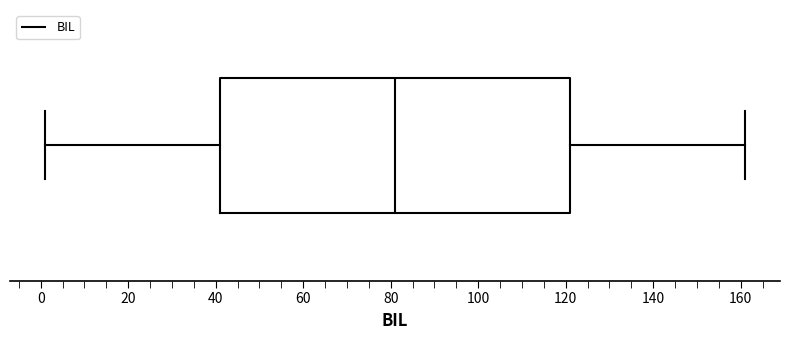

Transcribe this box plot: give where the median line is, the range the box spans, and where the two whiskers end, as read against the x-axis. The values are not printed on the chart, so give them approximately, as read against the axis.

median 82, box 42 to 122, whiskers 2 to 162